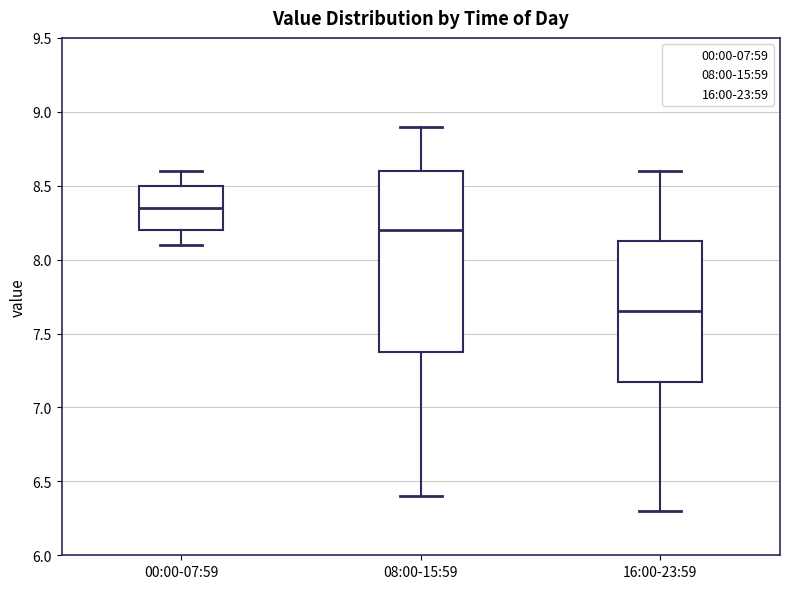

Reading left to right, read every box against the y-axis: the position of its median line, the range the box covers, and the ends of its whiskers. The values are not printed on the chart, so give them approximately, as read against the axis.

00:00-07:59: median 8.35, box 8.20 to 8.50, whiskers 8.10 to 8.60
08:00-15:59: median 8.20, box 7.40 to 8.60, whiskers 6.40 to 8.90
16:00-23:59: median 7.65, box 7.20 to 8.15, whiskers 6.30 to 8.60